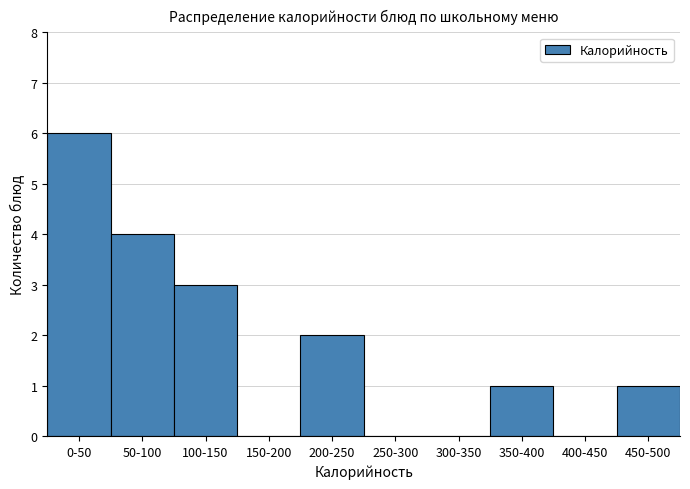

Reading left to right, extract all data points from this chart.

0-50=6	50-100=4	100-150=3	150-200=0	200-250=2	250-300=0	300-350=0	350-400=1	400-450=0	450-500=1